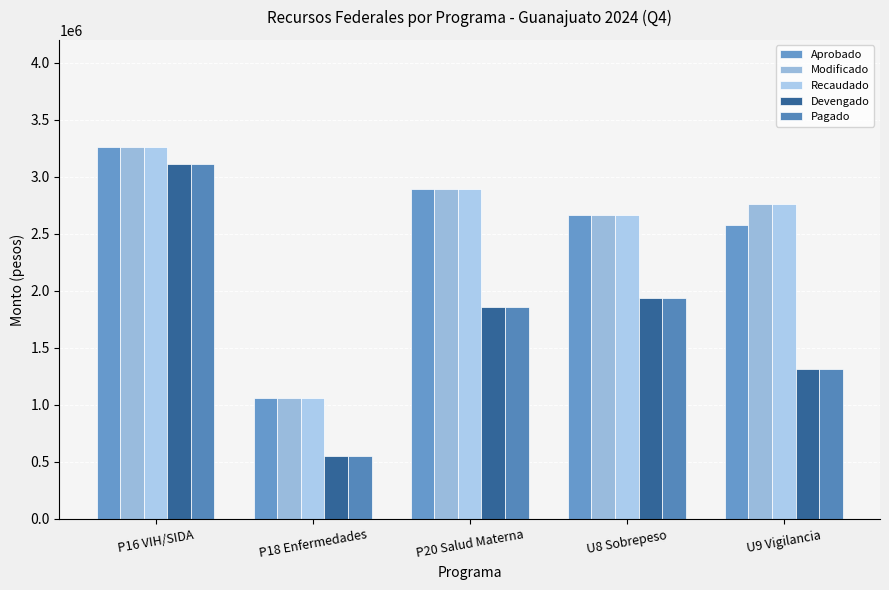

What is the difference between the Recaudado values at P18 Enfermedades and U9 Vigilancia?

1695916.4